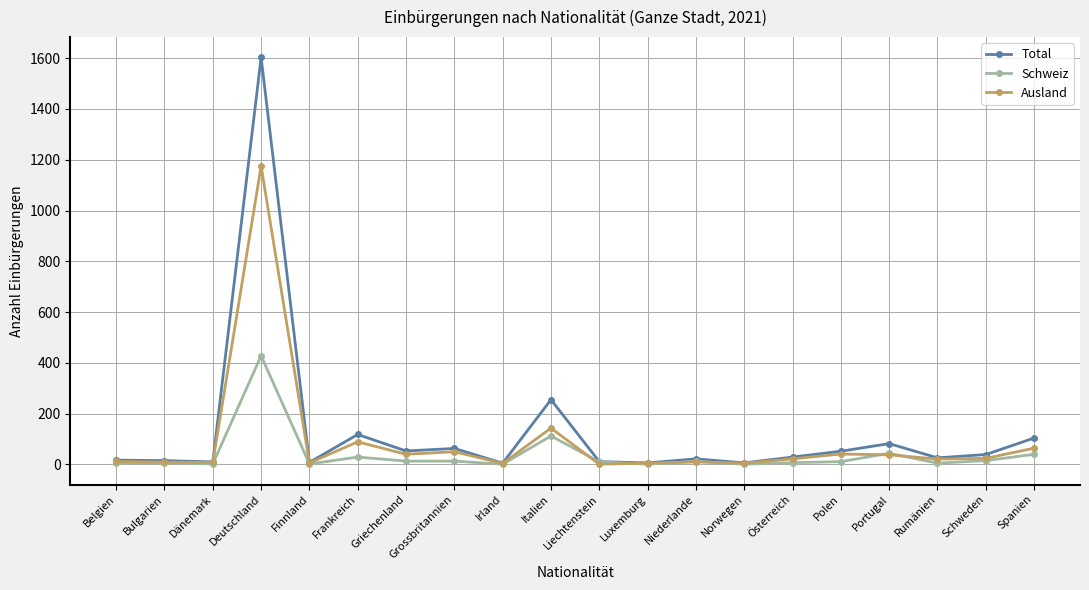

In Ausland, how many points are lower than both neighbors (excluding endpoints)?

7